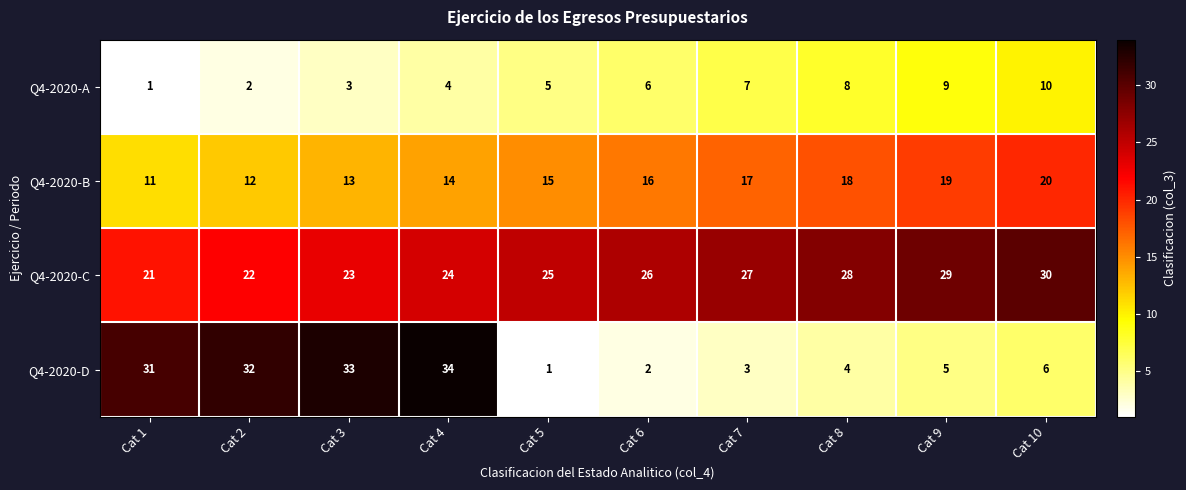

How many categories are shown in the chart?

10